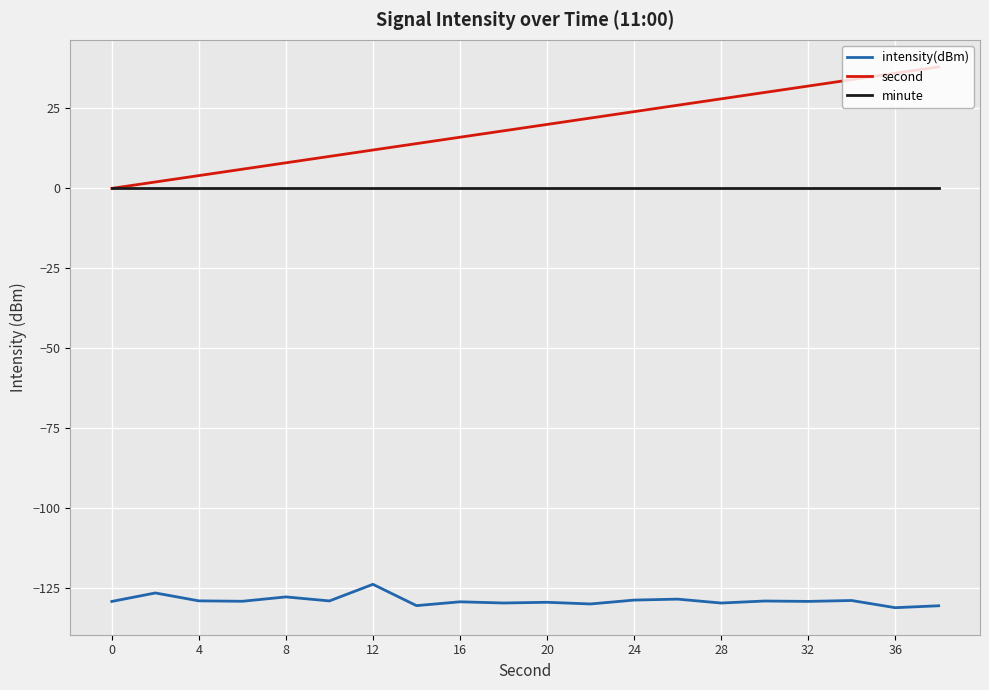

True or false: minute and intensity(dBm) cross at least once.

False